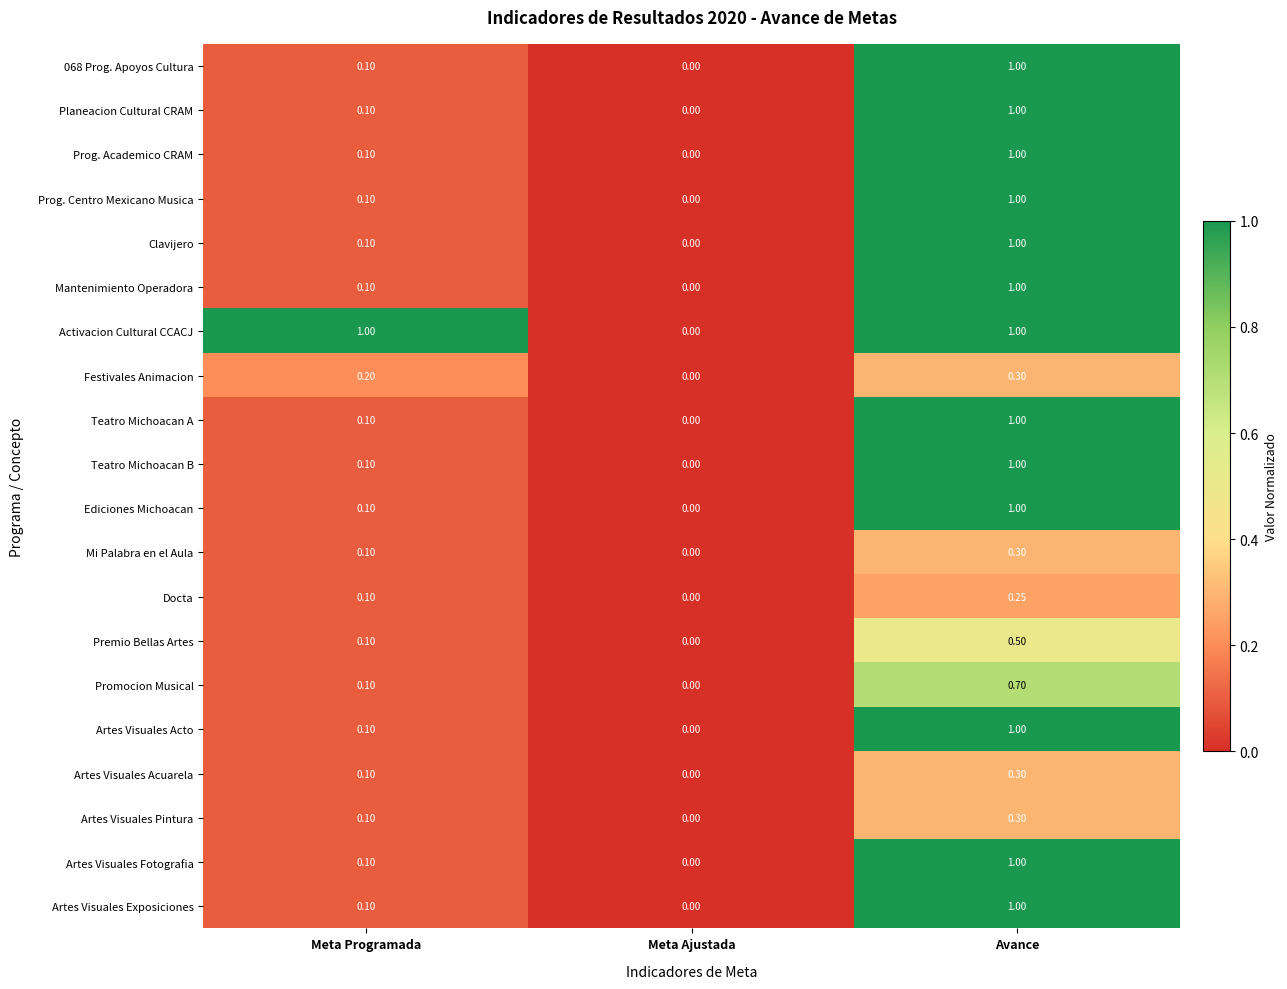

At which label is Mantenimiento Operadora closest to 0?

Meta Ajustada